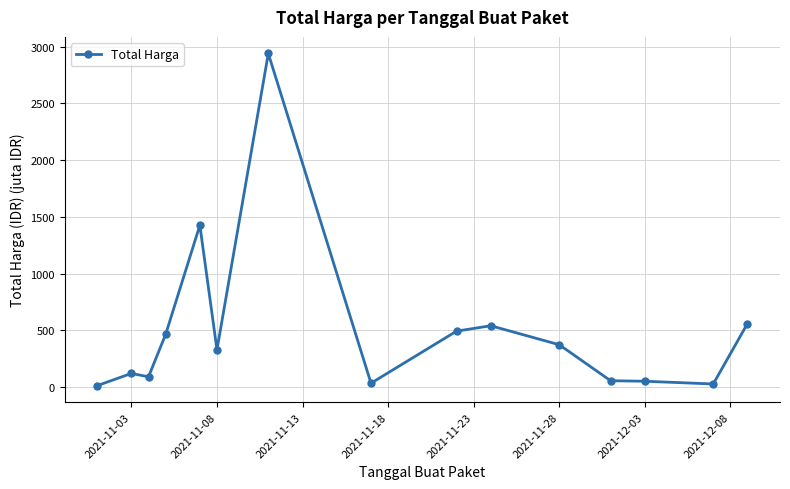

What is the average value?

501.2